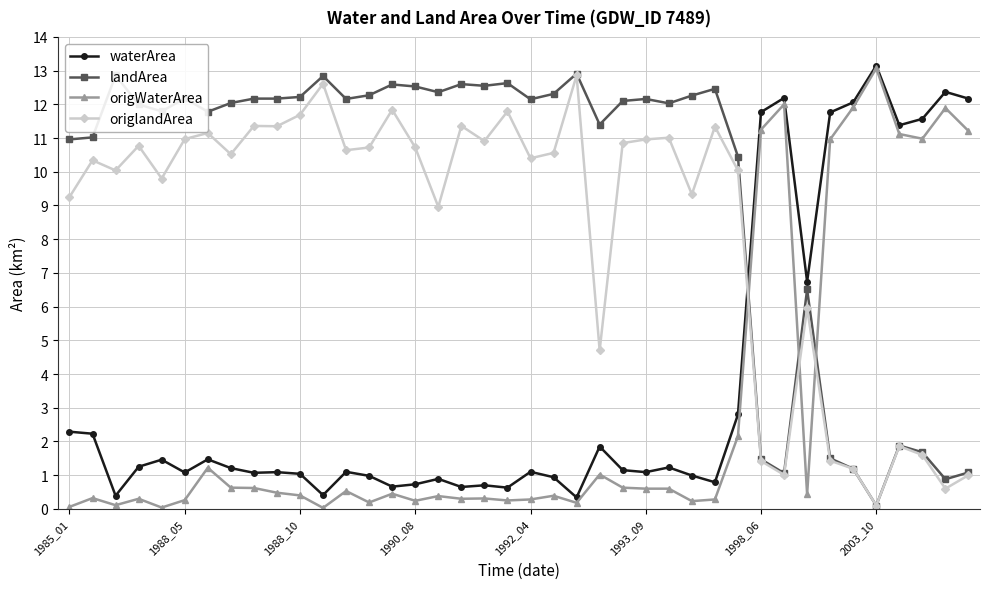

True or false: waterArea has more than 1 interior local peaks.

True